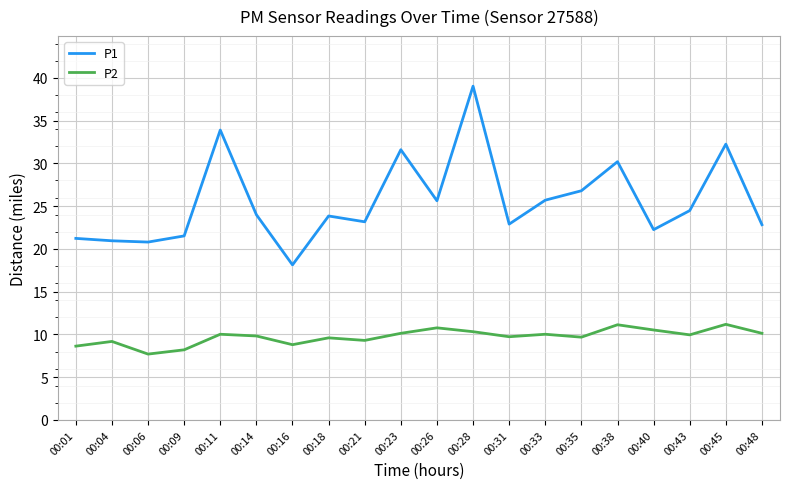

Is this an area chart (filled region under the line)?

No